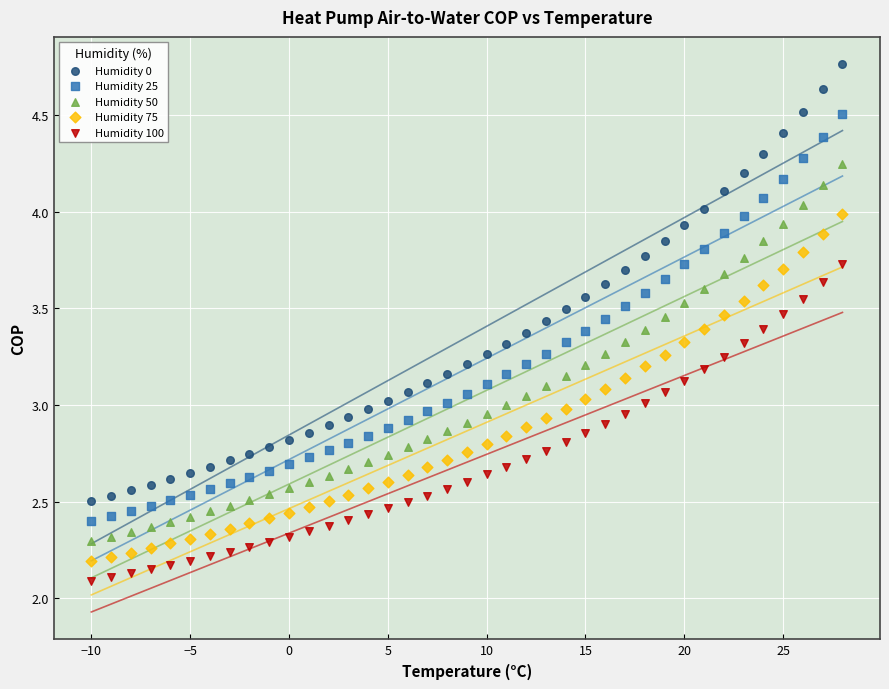

What are all the series names shown in the legend?

Humidity 0, Humidity 25, Humidity 50, Humidity 75, Humidity 100